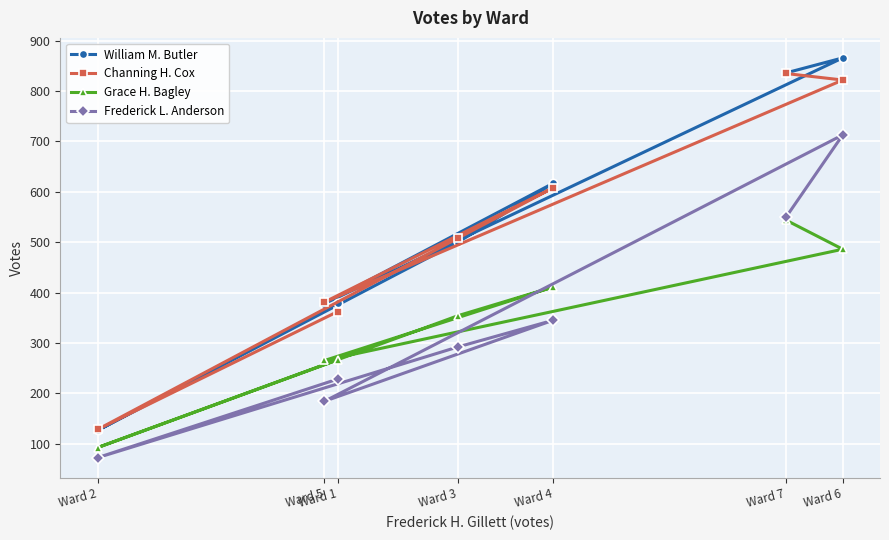

Is it true that Grace H. Bagley equals 211 at Ward 6?

False